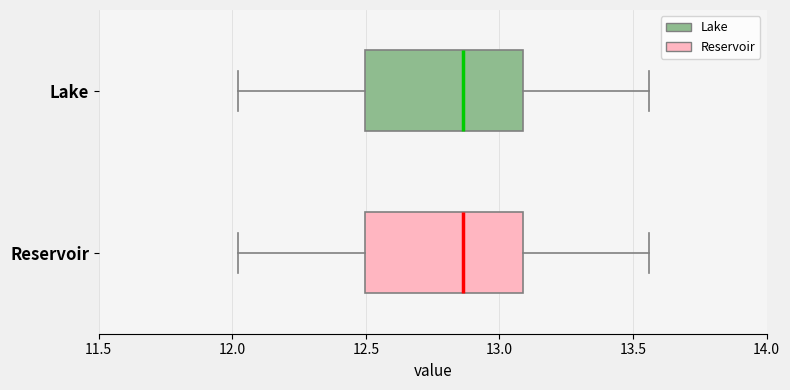

Reading bottom to top, transcribe this box plot: for each box, give where its median line is, the range the box spans, and where its two whiskers end, as read against the x-axis. The values are not printed on the chart, so give them approximately, as read against the axis.

Reservoir: median 12.85, box 12.50 to 13.10, whiskers 12.00 to 13.55
Lake: median 12.85, box 12.50 to 13.10, whiskers 12.00 to 13.55